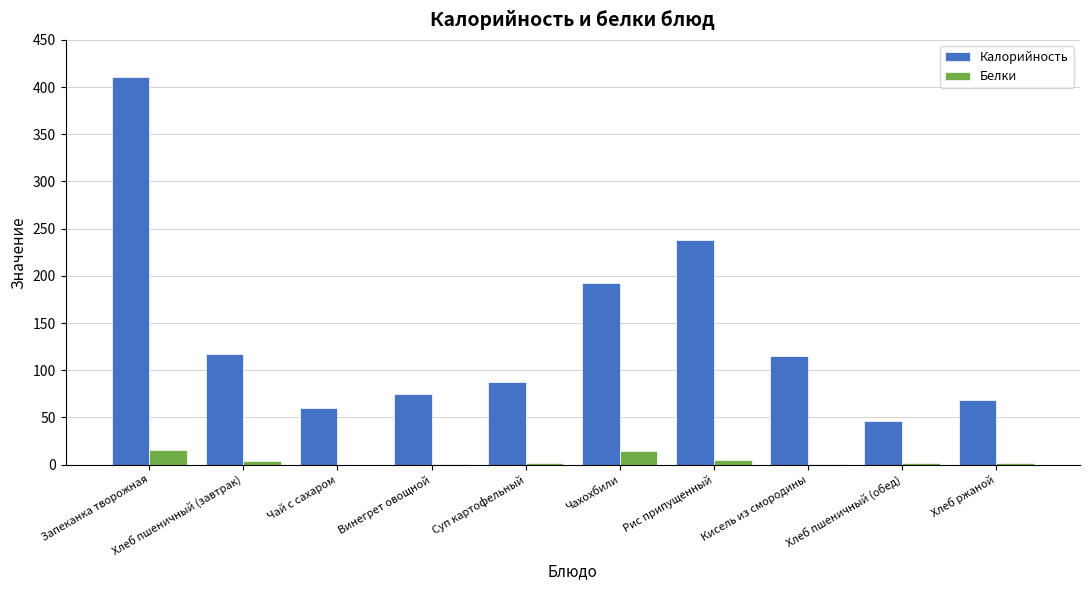

Where does the Белки series first go above 2?

Запеканка творожная